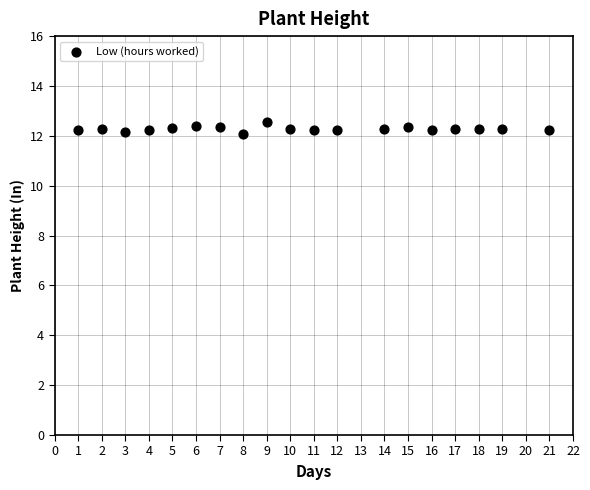

What is the range of Y values (max minus min)?

0.5